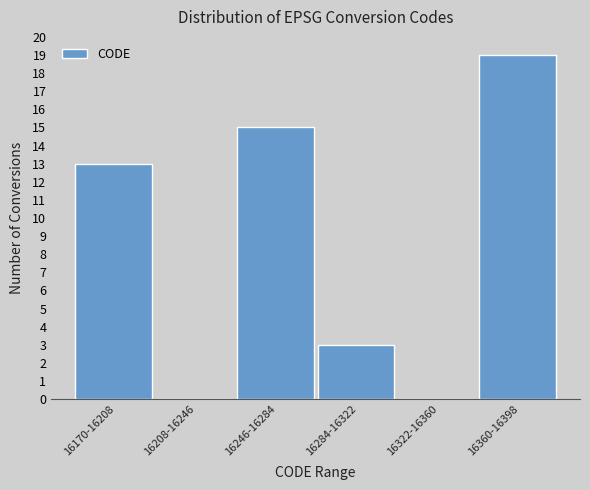

Reading left to right, transcribe all the data shown in this chart.

16170-16208=13	16208-16246=0	16246-16284=15	16284-16322=3	16322-16360=0	16360-16398=19